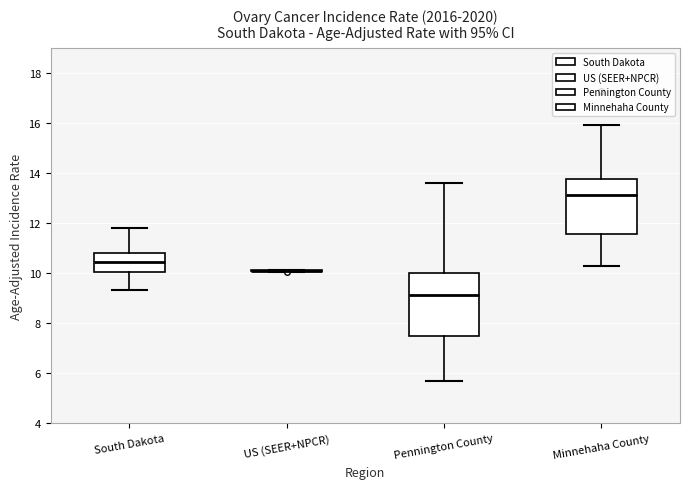

Reading left to right, transcribe this box plot: for each box, give where its median line is, the range the box spans, and where its two whiskers end, as read against the y-axis. The values are not printed on the chart, so give them approximately, as read against the axis.

South Dakota: median 10.4, box 10.0 to 10.8, whiskers 9.4 to 11.8
US (SEER+NPCR): box collapsed to a line at 10.2, whiskers 10.0 to 10.2
Pennington County: median 9.2, box 7.4 to 10.0, whiskers 5.8 to 13.6
Minnehaha County: median 13.2, box 11.6 to 13.8, whiskers 10.4 to 16.0